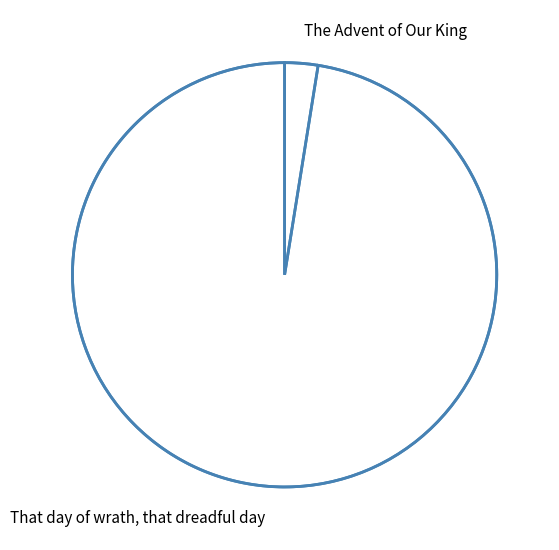

Rank the categories by value from highest to lowest.

That day of wrath, that dreadful day, The Advent of Our King